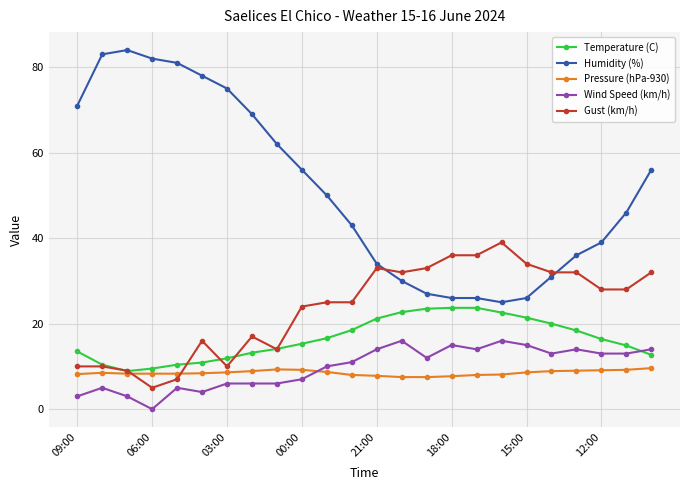

List the series in order of their peak value, lowest first.

Pressure (hPa-930), Wind Speed (km/h), Temperature (C), Gust (km/h), Humidity (%)